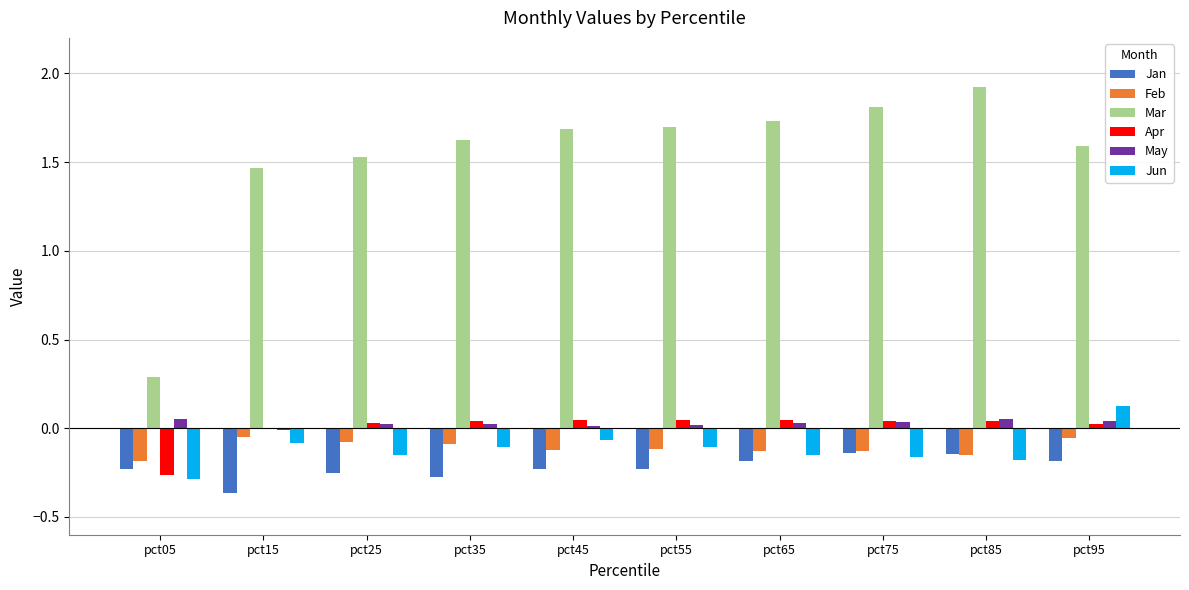

Which series has the largest total across all categories?

Mar